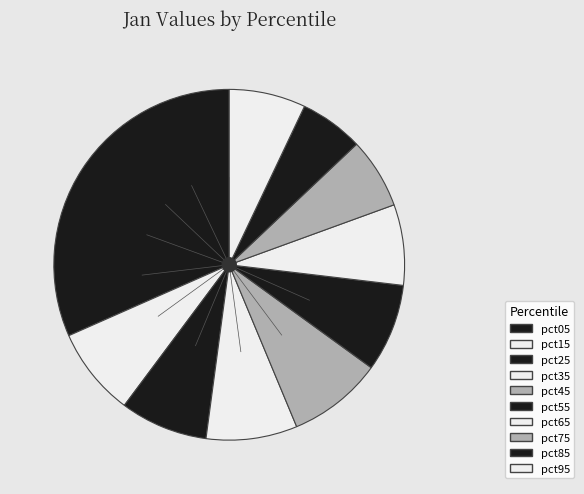

Which slice is the largest?

pct05